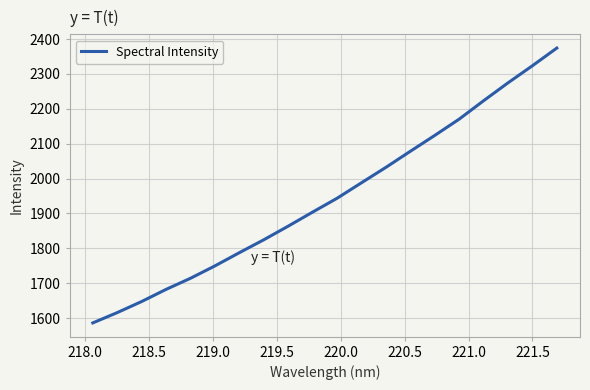

What is the difference between the maximum and minimum values?

788.1